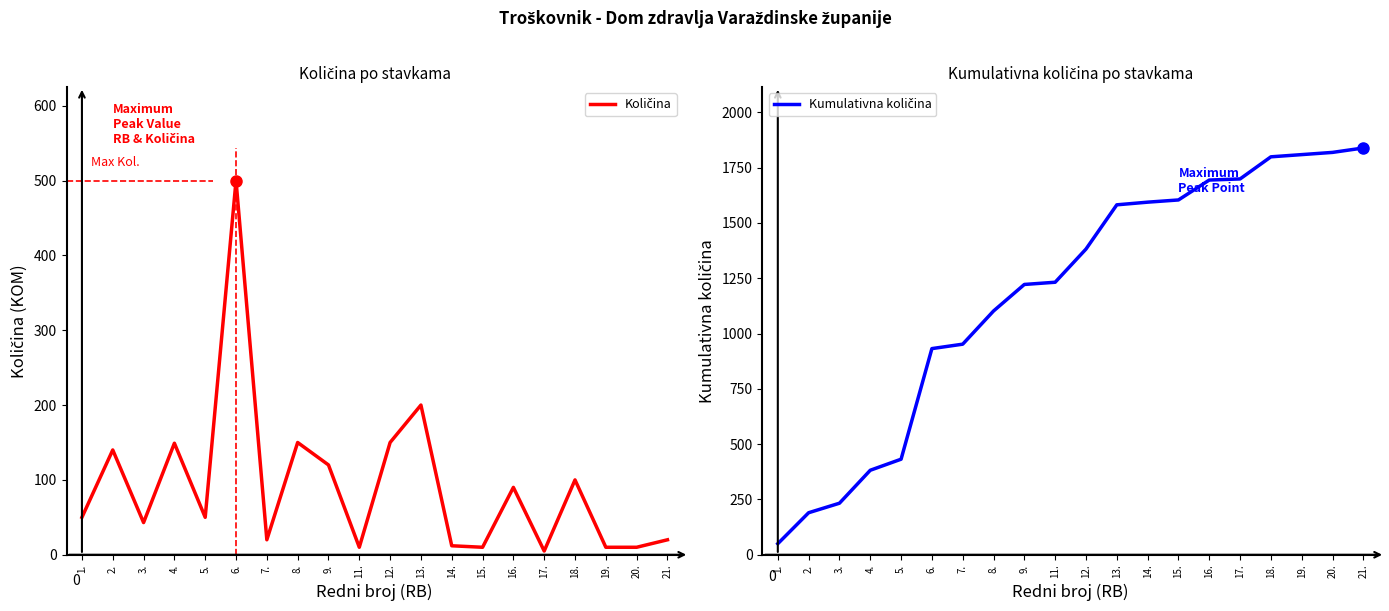

Reading left to right, transcribe all the data shown in this chart.

Količina: 50	140	43	149	50	500	20	150	120	10	150	200	12	10	90	5	100	10	10	20
Kumulativna količina: 50	190	233	382	432	932	952	1102	1222	1232	1382	1582	1594	1604	1694	1699	1799	1809	1819	1839